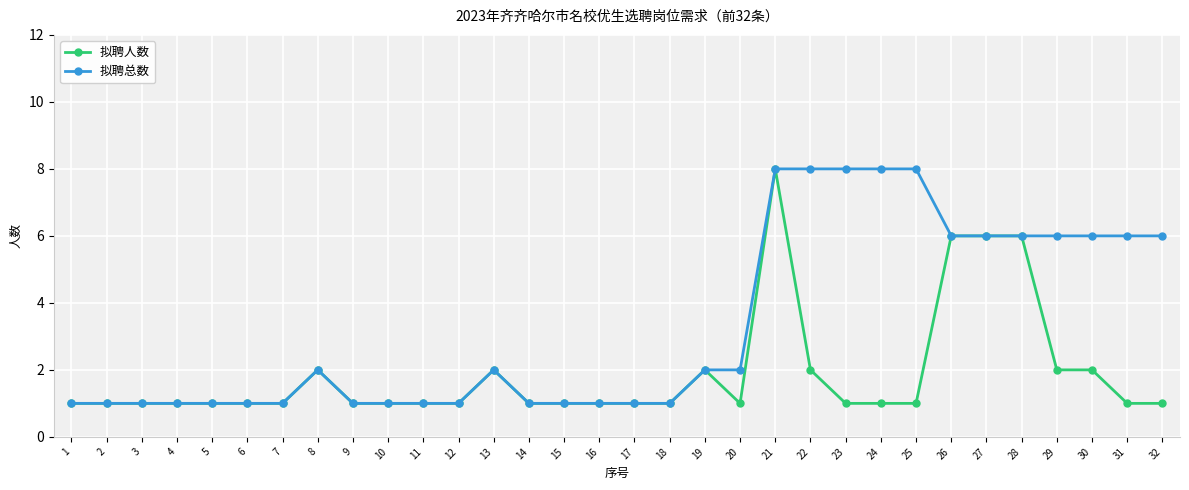

Reading left to right, what are all the values shown in this chart?

拟聘人数: 1	1	1	1	1	1	1	2	1	1	1	1	2	1	1	1	1	1	2	1	8	2	1	1	1	6	6	6	2	2	1	1
拟聘总数: 1	1	1	1	1	1	1	2	1	1	1	1	2	1	1	1	1	1	2	2	8	8	8	8	8	6	6	6	6	6	6	6